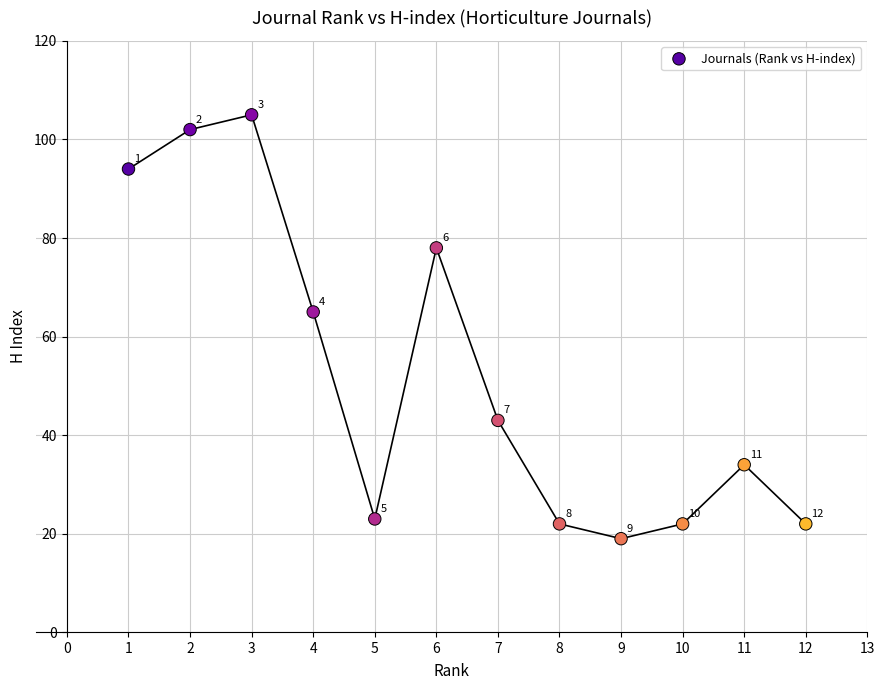

What is the range of X values (max minus min)?

11